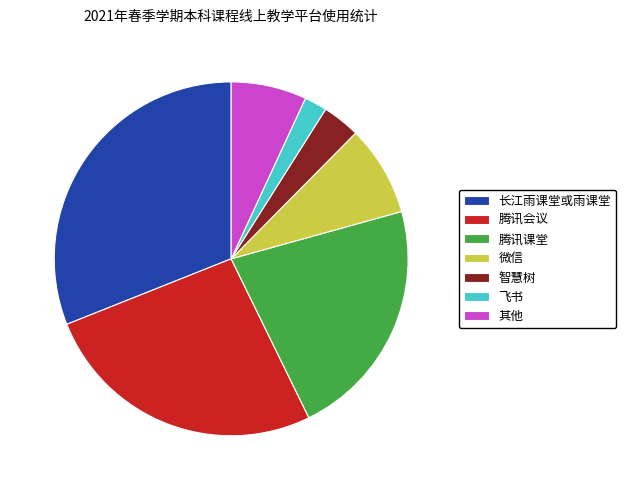

Is 长江雨课堂或雨课堂 the majority of the pie?

No